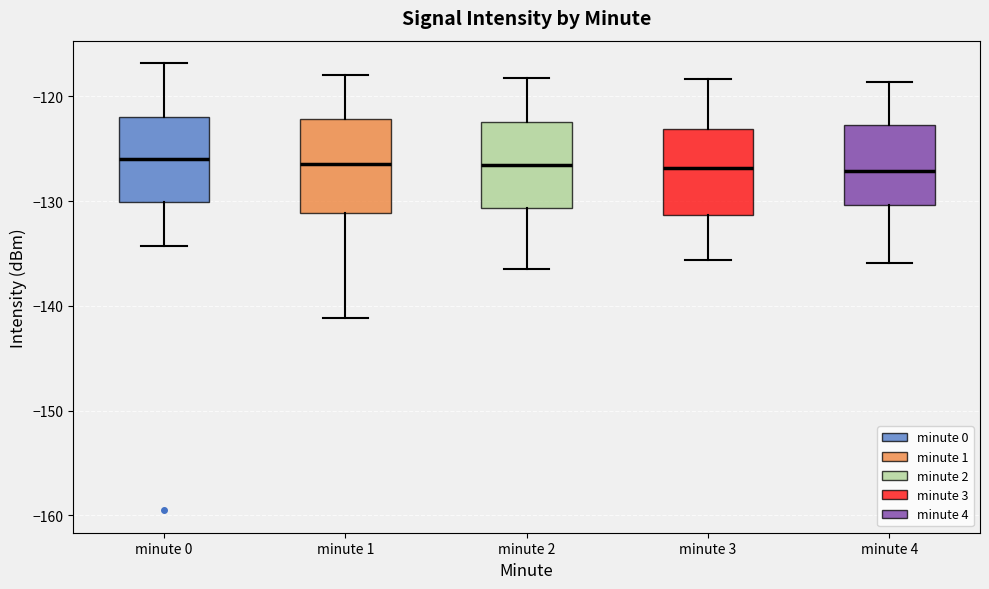

Reading left to right, read every box against the y-axis: the position of its median line, the range the box covers, and the ends of its whiskers. The values are not printed on the chart, so give them approximately, as read against the axis.

minute 0: median -126, box -130 to -122, whiskers -134 to -117
minute 1: median -126, box -131 to -122, whiskers -141 to -118
minute 2: median -127, box -131 to -122, whiskers -136 to -118
minute 3: median -127, box -131 to -123, whiskers -136 to -118
minute 4: median -127, box -130 to -123, whiskers -136 to -119